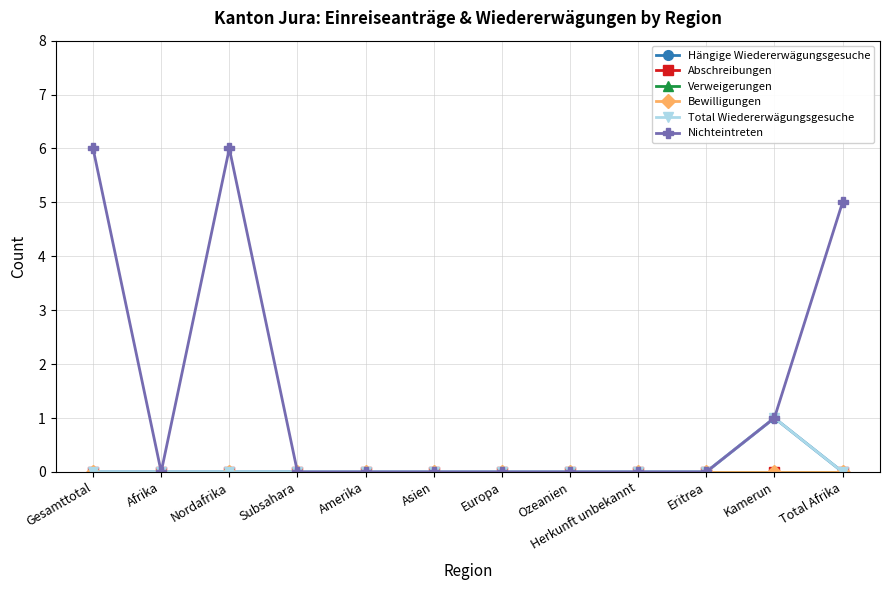

Which series has the largest range (max minus min)?

Nichteintreten